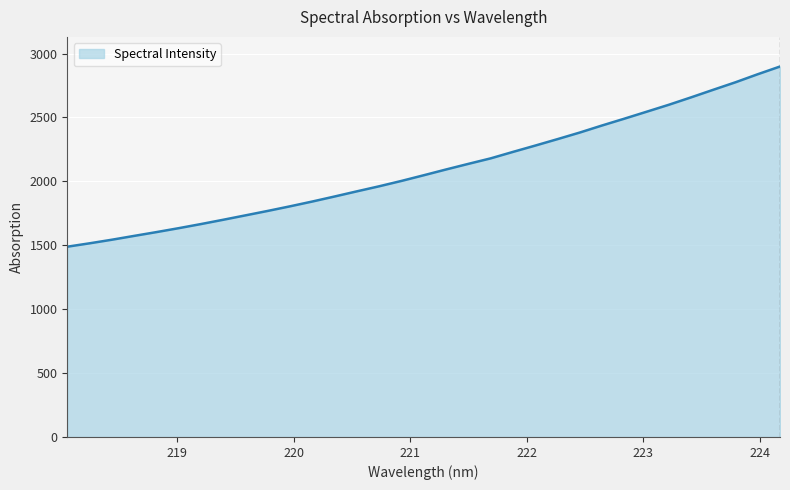

What is the difference between the maximum and minimum values?

1409.9